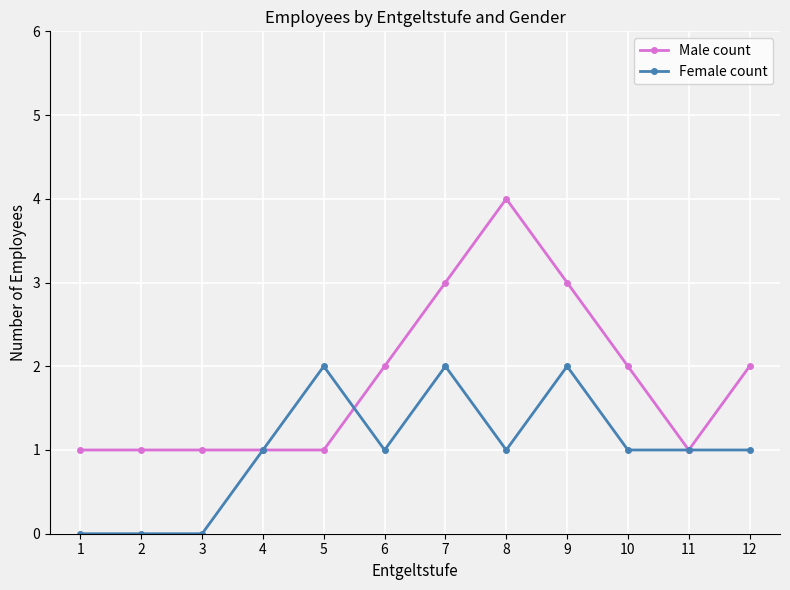

Count the number of data series in this chart.

2